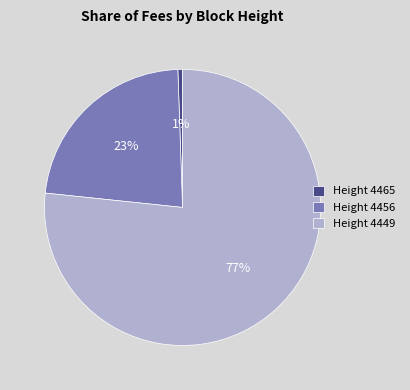

What is the largest slice in the pie chart?

Height 4449